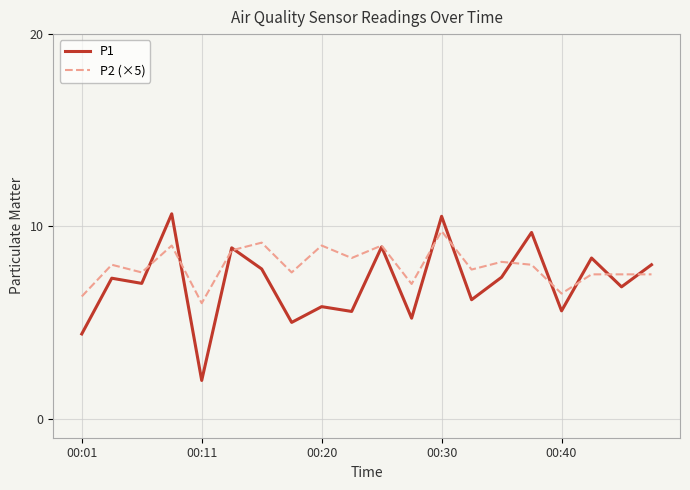

What is the lowest value of the P2 (×5) series?

6.0